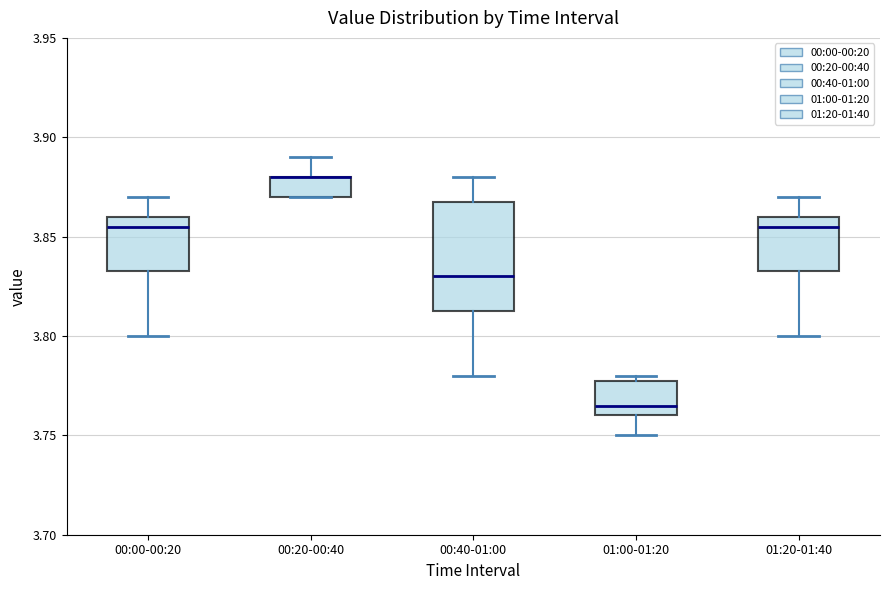

Where does the median line of the box for 00:40-01:00 sit on the y-axis? The values are not printed on the chart, so give them approximately, as read against the axis.

3.830